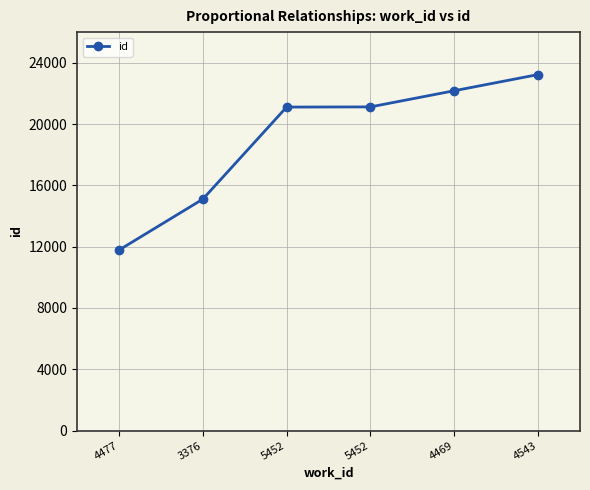

Approximately how many times larger is the value at 4543 compared to 4477?

2.0